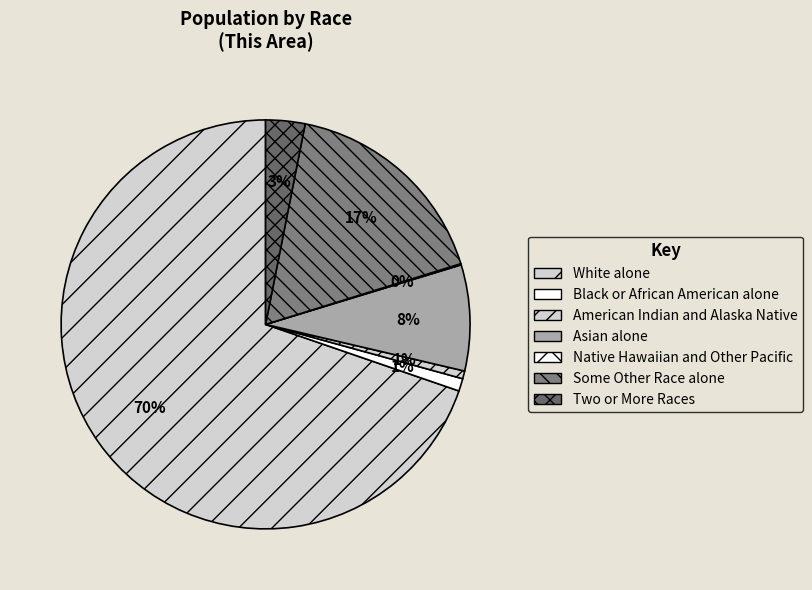

Combined, what portion of the pie is American Indian and Alaska Native and Some Other Race alone?

17.7%